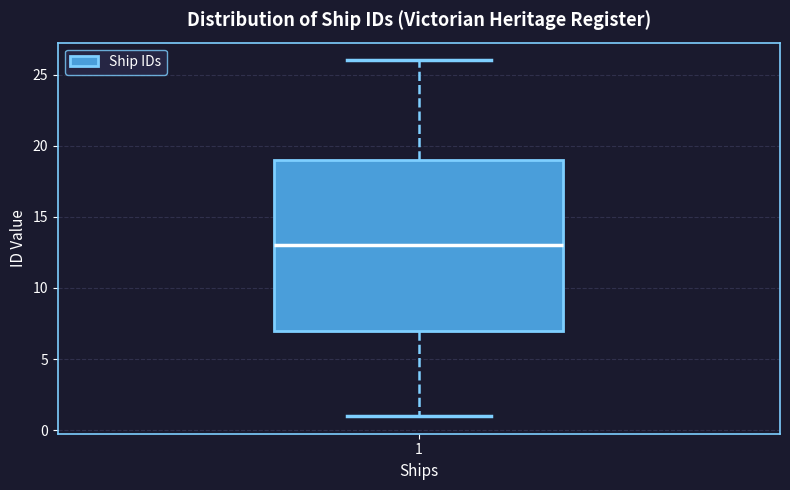

Where is the lower edge of the box at x = 1 on the y-axis? The values are not printed on the chart, so give them approximately, as read against the axis.

7